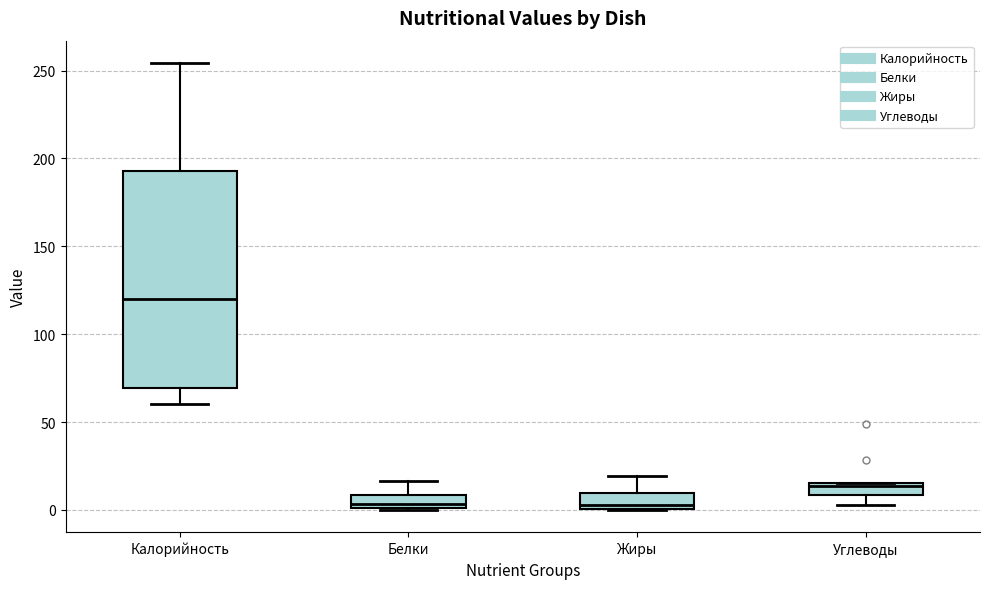

Where does the median line of the box for Белки sit on the y-axis? The values are not printed on the chart, so give them approximately, as read against the axis.

5